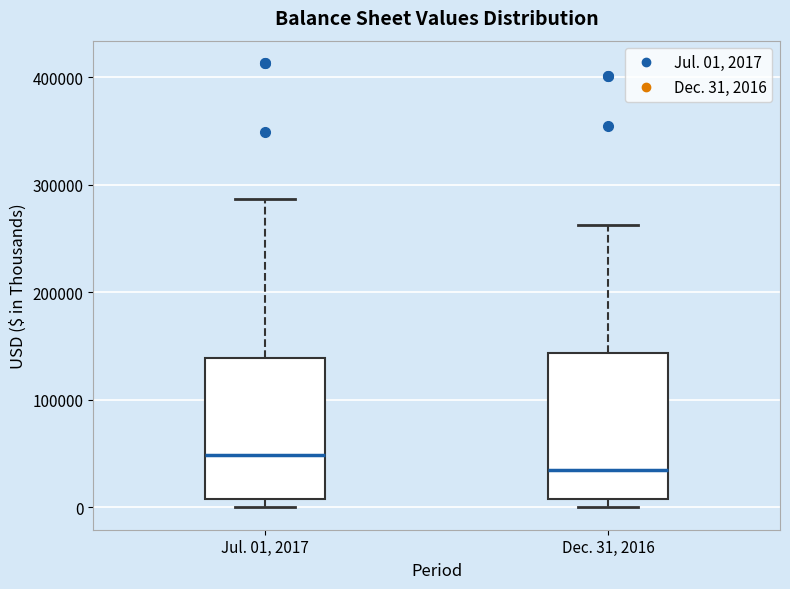

Where does the upper whisker of the box for Dec. 31, 2016 end on the y-axis? The values are not printed on the chart, so give them approximately, as read against the axis.

260000